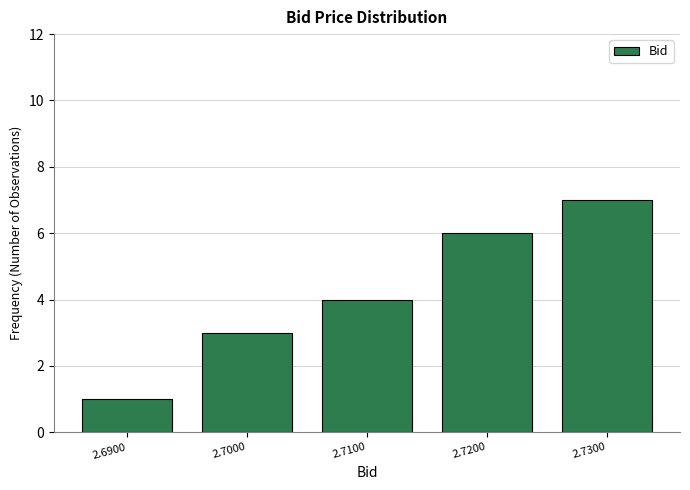

Reading left to right, transcribe all the data shown in this chart.

2.6900=1	2.7000=3	2.7100=4	2.7200=6	2.7300=7